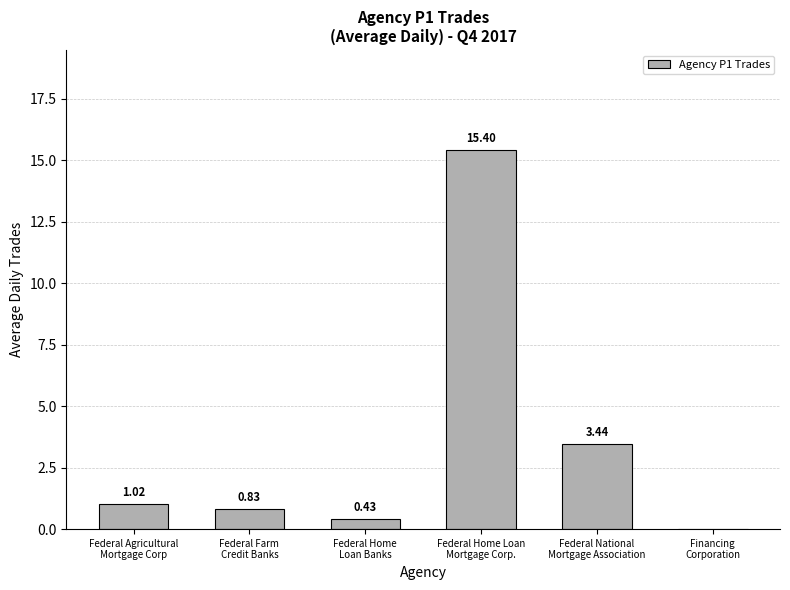

What is the sum of all values?

21.1